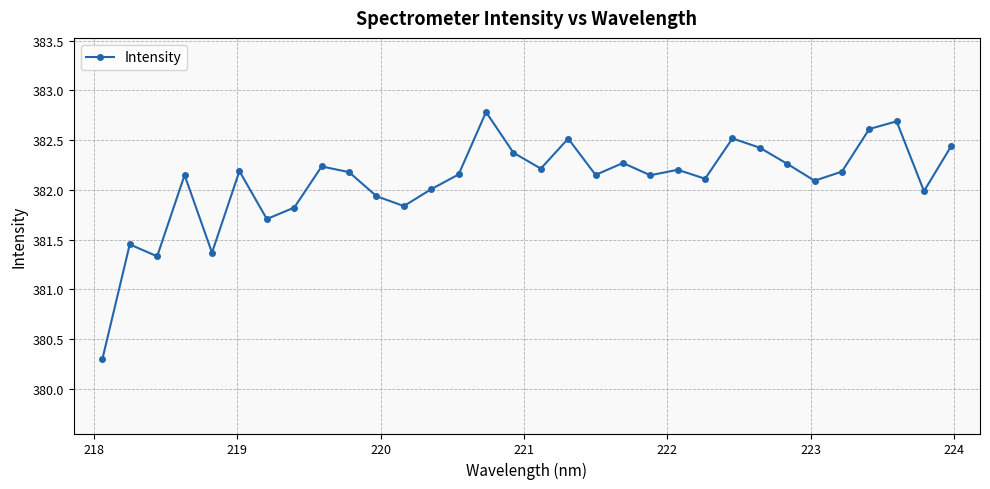

What is the minimum value shown in the chart?

380.3